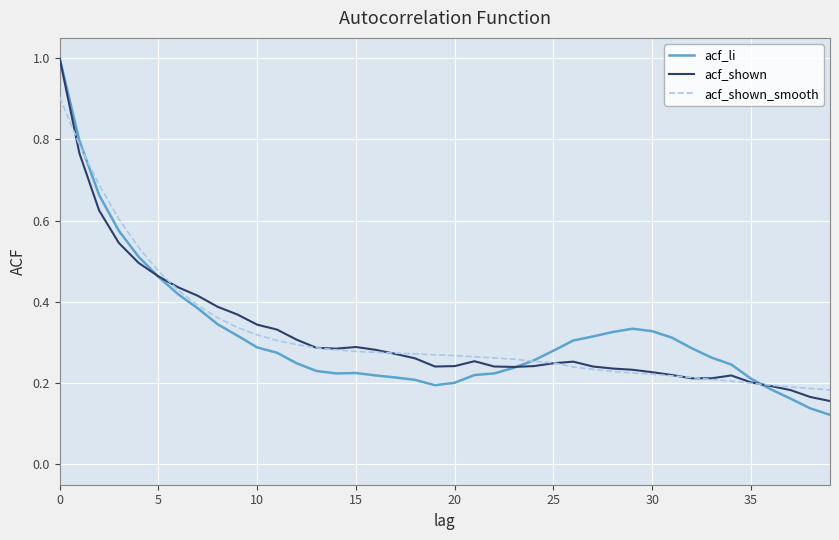

Which series ends up on top after the final intersection of acf_shown and acf_shown_smooth?

acf_shown_smooth